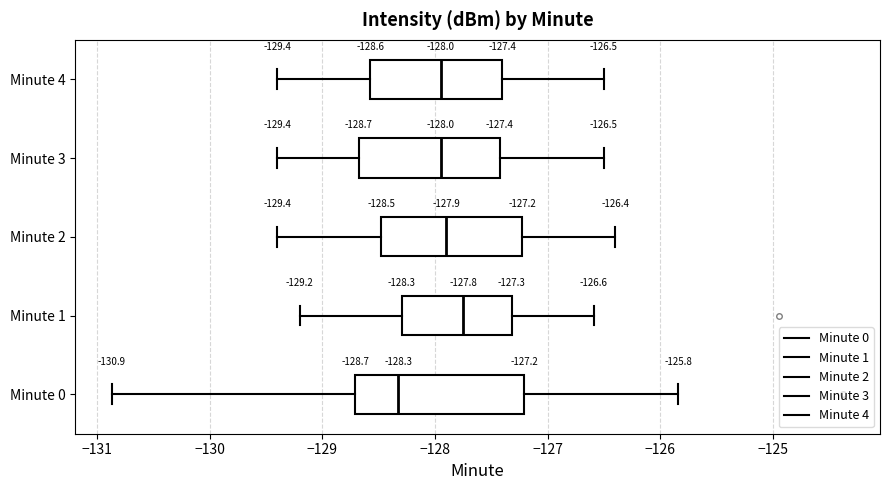

Comparing the boxes themselves (not the whiskers), which one is the widest?

Minute 0